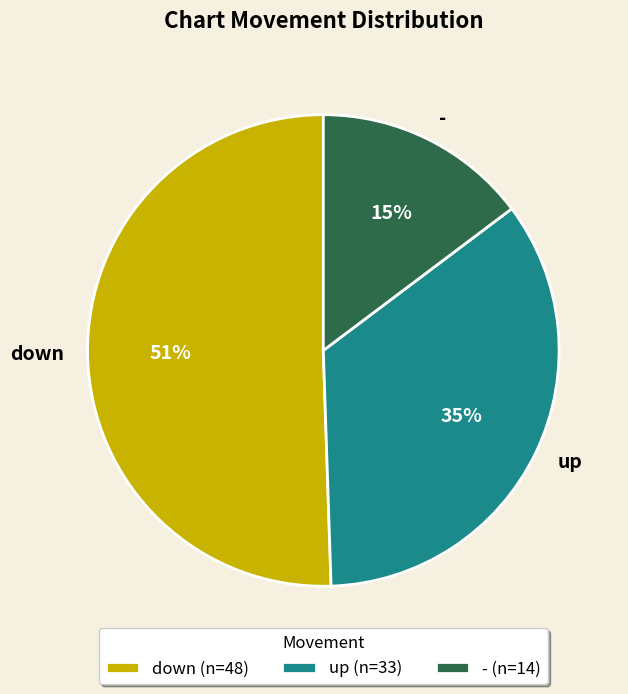

Does down account for over 50% of the chart?

Yes